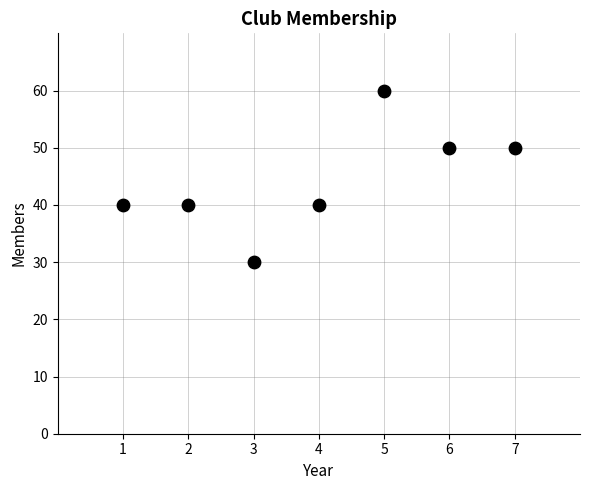

What is the range of X values (max minus min)?

6